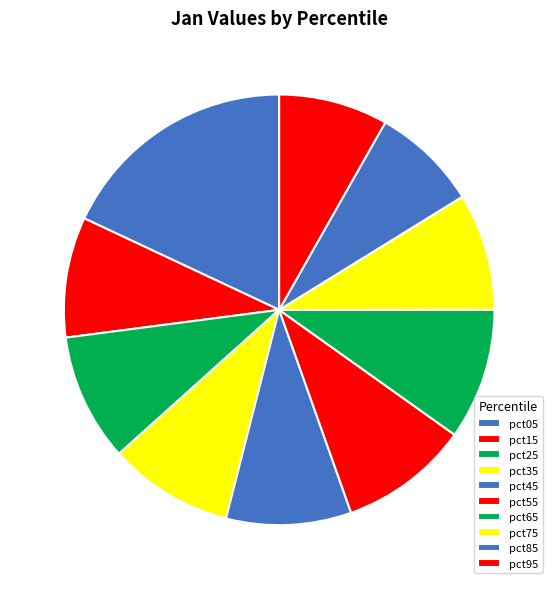

Count the number of slices in the pie.

10